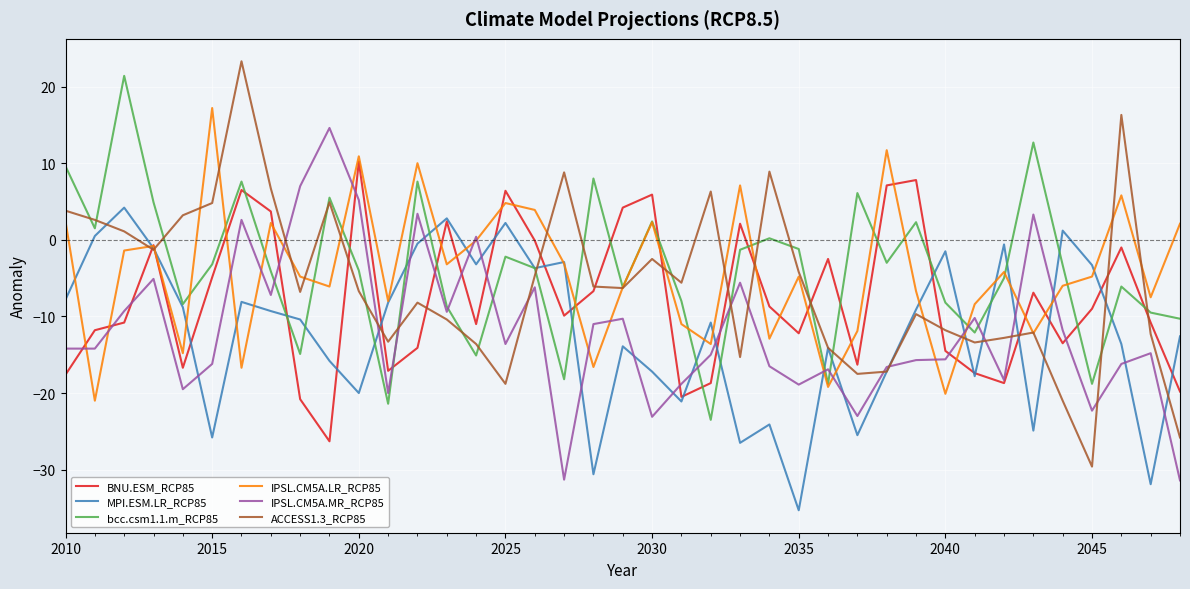

Which series has the widest spread of values?

ACCESS1.3_RCP85